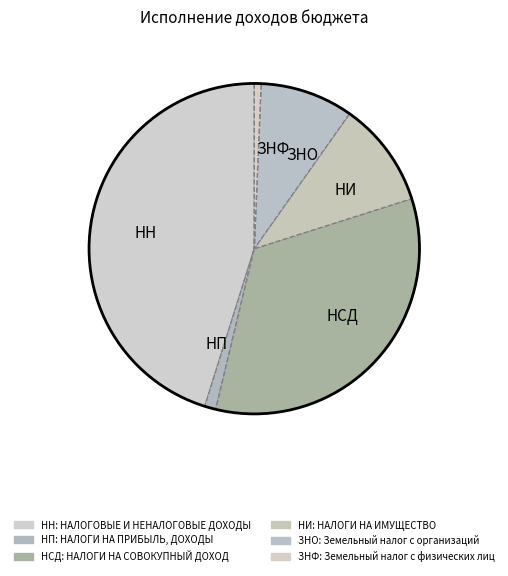

The НИ slice represents 17% of the pie. True or false?

False